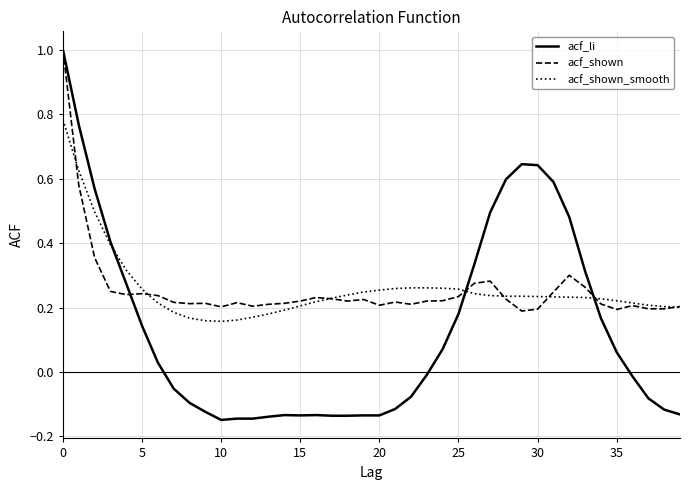

What is the maximum value for acf_li?

1.0